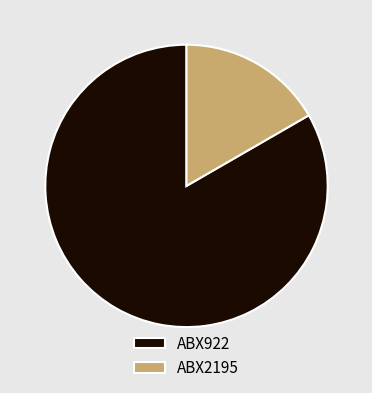

How many slices are in this pie chart?

2